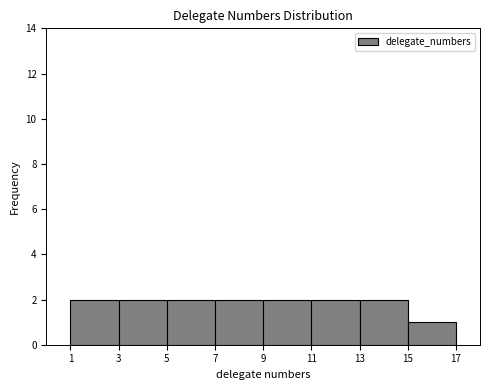

Reading left to right, transcribe this chart: for each bar, give the range it covers on the x-axis and its height. The values are not printed on the chart, so give them approximately, as read against the axis.

1 to 3: 2
3 to 5: 2
5 to 7: 2
7 to 9: 2
9 to 11: 2
11 to 13: 2
13 to 15: 2
15 to 17: 1